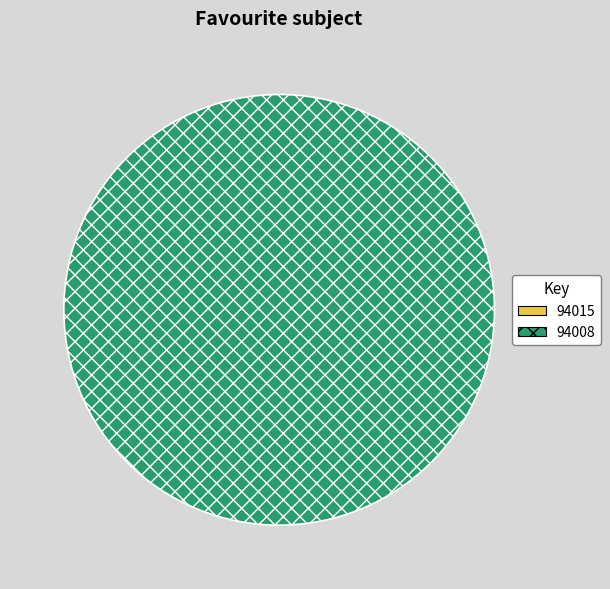

Which has a higher value, 94008 or 94015?

94008